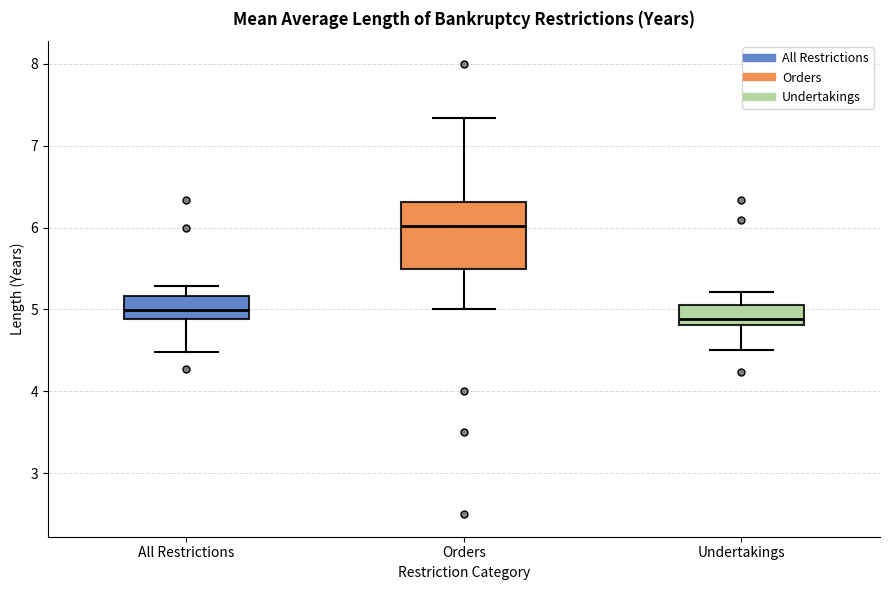

Where does the median line of the box for Orders sit on the y-axis? The values are not printed on the chart, so give them approximately, as read against the axis.

6.0